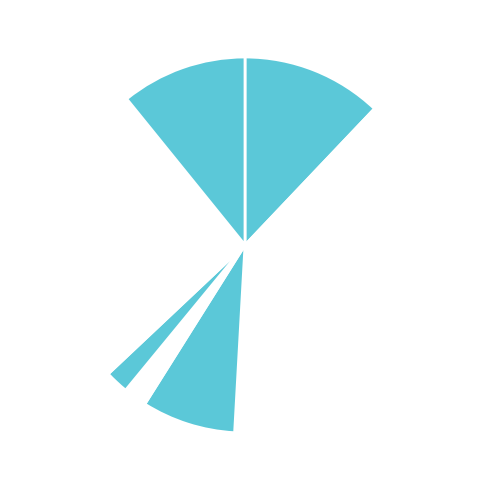

Count the number of slices in the pie.

7